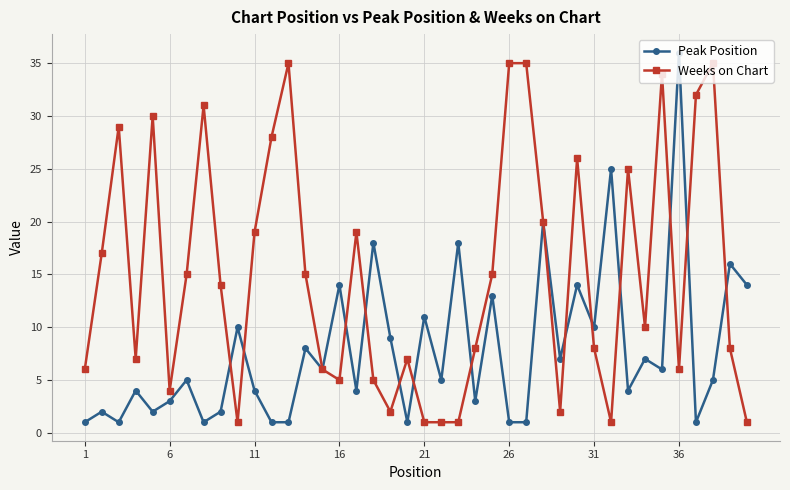

True or false: Weeks on Chart has more than 2 points higher than both neighbors.

True